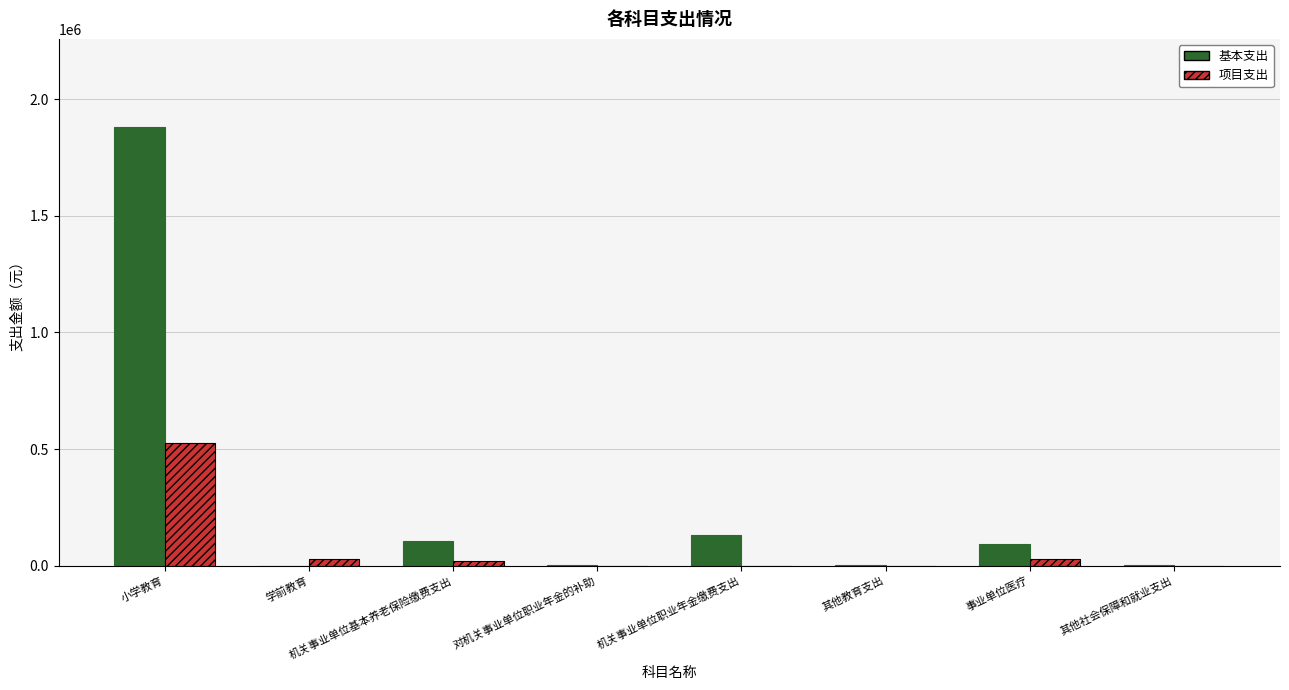

How many data points in 项目支出 are above 20634?

4